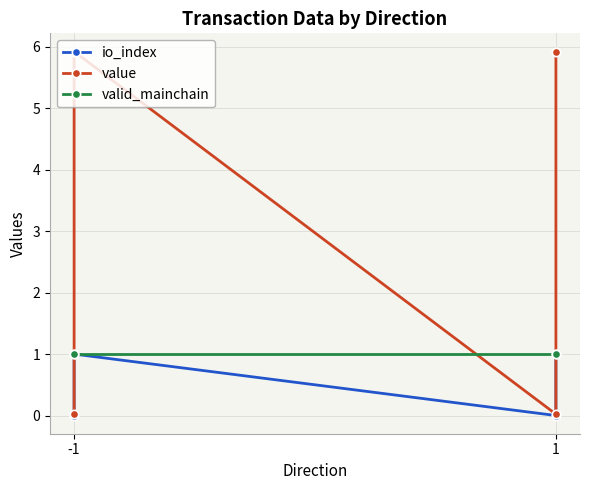

True or false: valid_mainchain and value intersect in this chart.

True